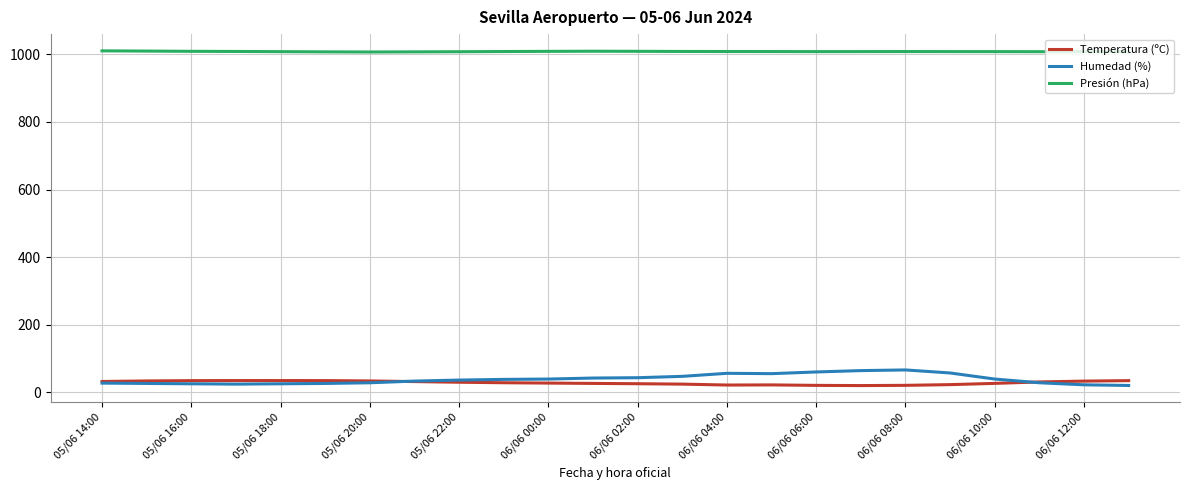

True or false: Presión (hPa) and Humedad (%) cross at least once.

False